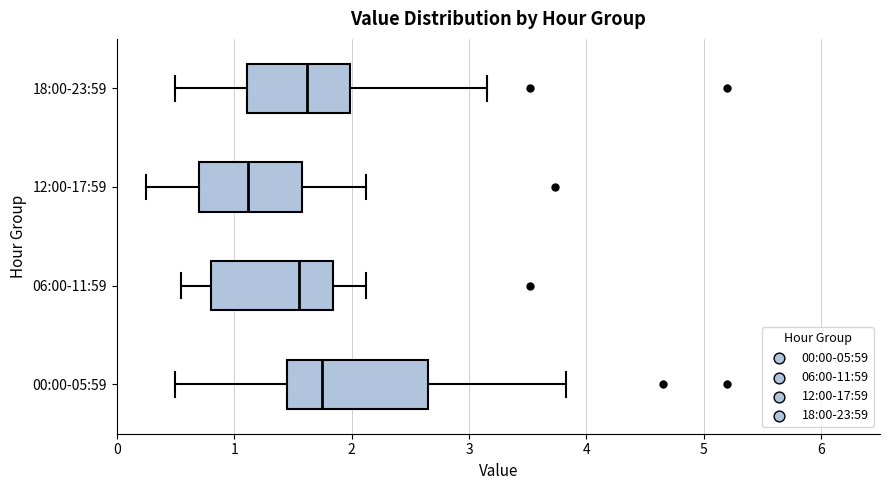

Which box is the widest, from its left edge to its right edge?

00:00-05:59